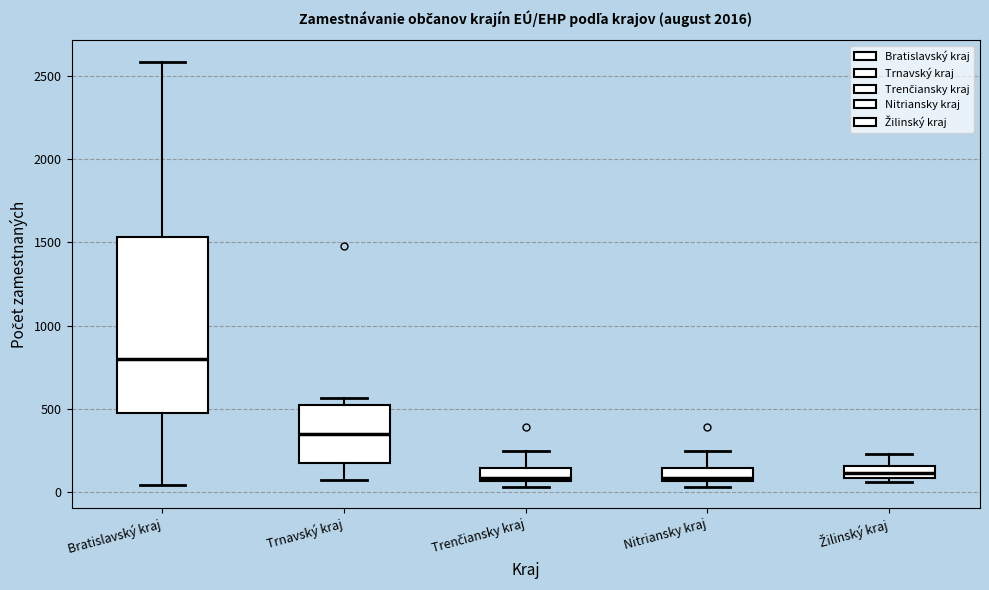

Where does the median line of the box for Nitriansky kraj sit on the y-axis? The values are not printed on the chart, so give them approximately, as read against the axis.

100